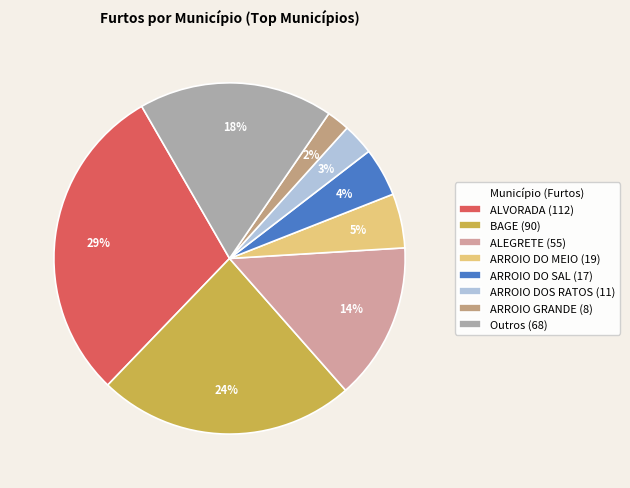

How many segments does this pie chart have?

8